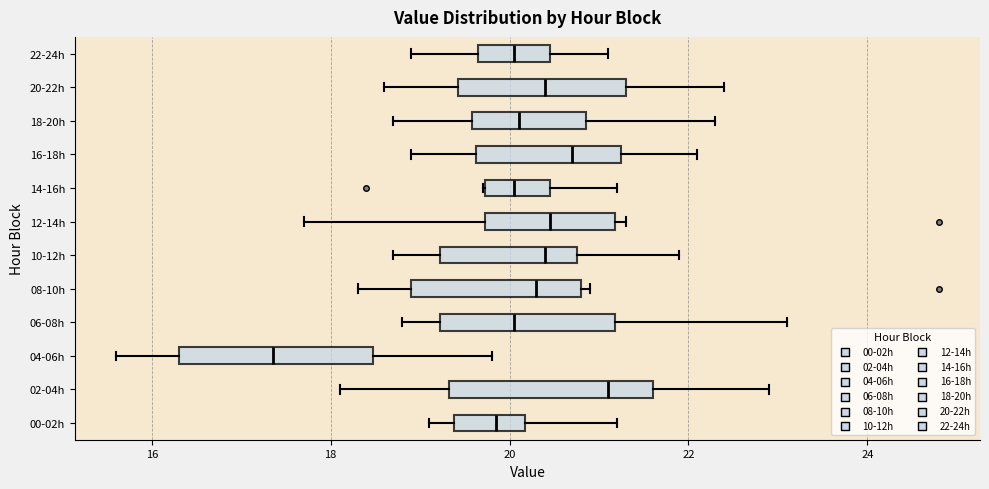

Reading bottom to top, read every box against the x-axis: the position of its median line, the range the box covers, and the ends of its whiskers. The values are not printed on the chart, so give them approximately, as read against the axis.

00-02h: median 19.8, box 19.4 to 20.2, whiskers 19.2 to 21.2
02-04h: median 21.2, box 19.4 to 21.6, whiskers 18.2 to 23.0
04-06h: median 17.4, box 16.4 to 18.4, whiskers 15.6 to 19.8
06-08h: median 20.0, box 19.2 to 21.2, whiskers 18.8 to 23.2
08-10h: median 20.4, box 19.0 to 20.8, whiskers 18.4 to 21.0
10-12h: median 20.4, box 19.2 to 20.8, whiskers 18.8 to 22.0
12-14h: median 20.4, box 19.8 to 21.2, whiskers 17.8 to 21.4
14-16h: median 20.0, box 19.8 to 20.4, whiskers 19.8 to 21.2
16-18h: median 20.8, box 19.6 to 21.2, whiskers 19.0 to 22.2
18-20h: median 20.2, box 19.6 to 20.8, whiskers 18.8 to 22.4
20-22h: median 20.4, box 19.4 to 21.4, whiskers 18.6 to 22.4
22-24h: median 20.0, box 19.6 to 20.4, whiskers 19.0 to 21.2